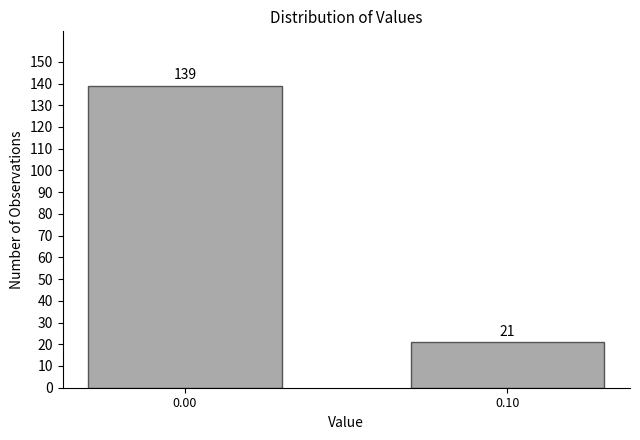

Reading right to left, transcribe all the data shown in this chart.

21	139